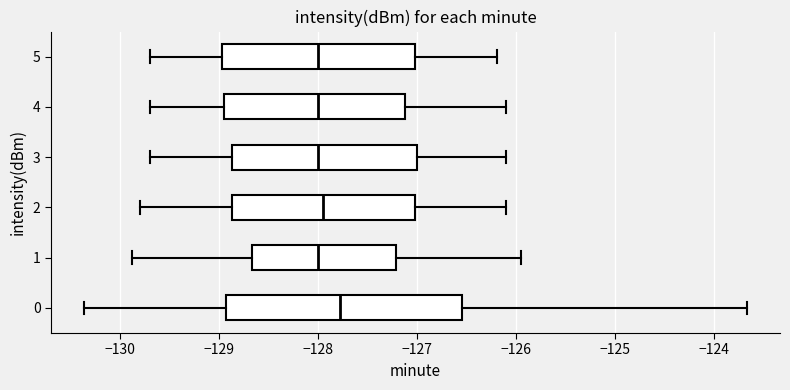

Comparing the boxes themselves (not the whiskers), which one is the widest?

0